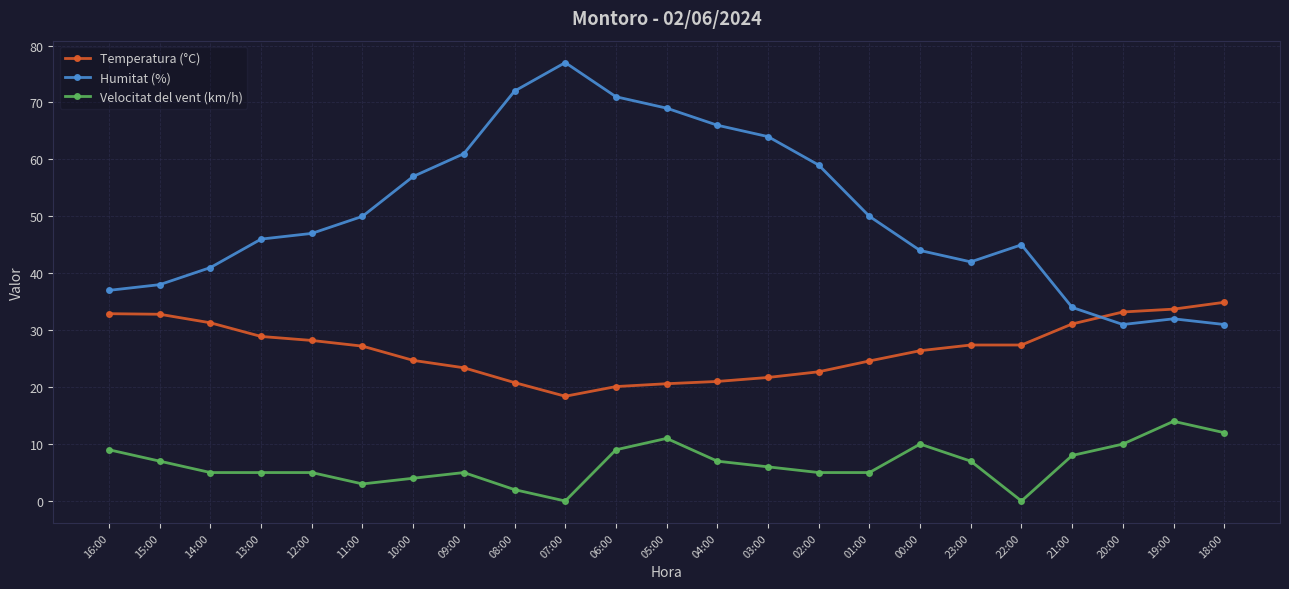

Is it true that Velocitat del vent (km/h) equals 7.0 at 15:00?

True